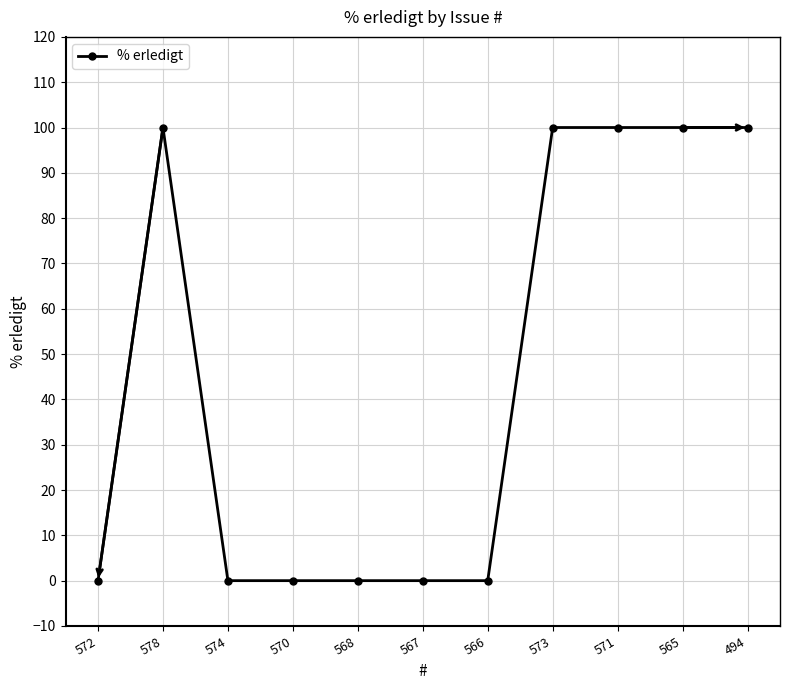

What is the label of the 7th point from the right?

568